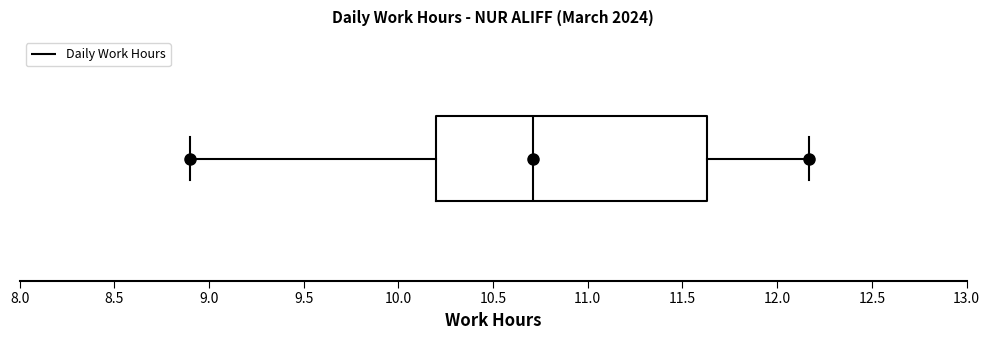

Transcribe this box plot: give where the median line is, the range the box spans, and where the two whiskers end, as read against the x-axis. The values are not printed on the chart, so give them approximately, as read against the axis.

median 10.70, box 10.20 to 11.65, whiskers 8.90 to 12.15